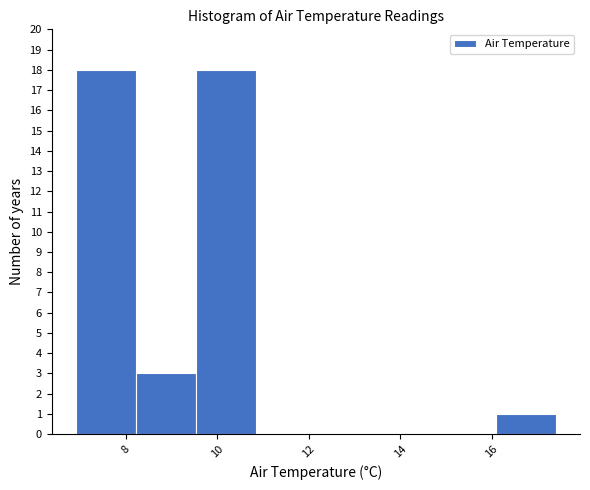

How tall is the bar that spans 9.6 to 10.8 on the x-axis? Neither the bar edges nor the heights are printed on the chart, so give them approximately, as read against the axes.

18